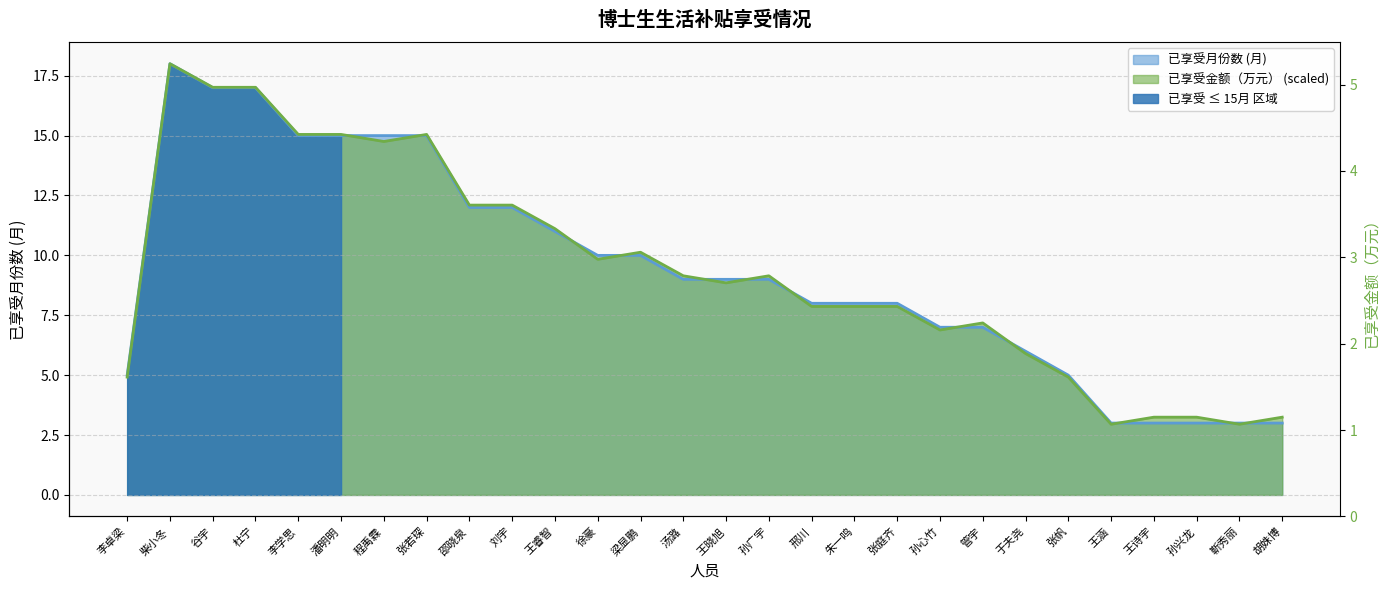

The value of 已享受月份数 at 程禹霖 is 15.0. True or false?

True